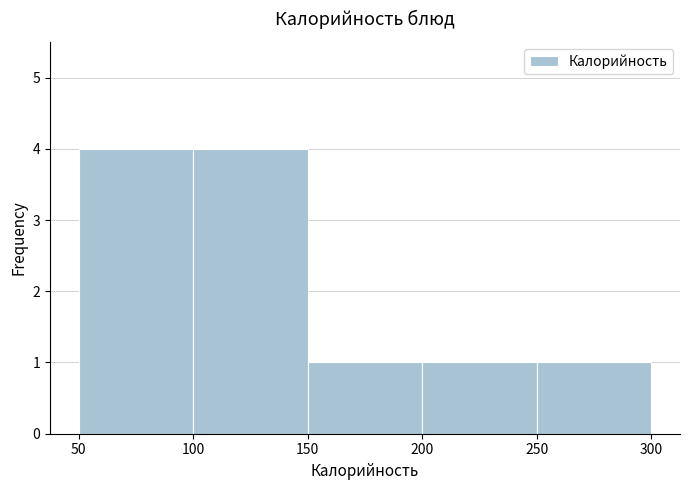

Reading left to right, transcribe this chart: for each bar, give the range it covers on the x-axis and its height. The values are not printed on the chart, so give them approximately, as read against the axis.

50 to 100: 4
100 to 150: 4
150 to 200: 1
200 to 250: 1
250 to 300: 1